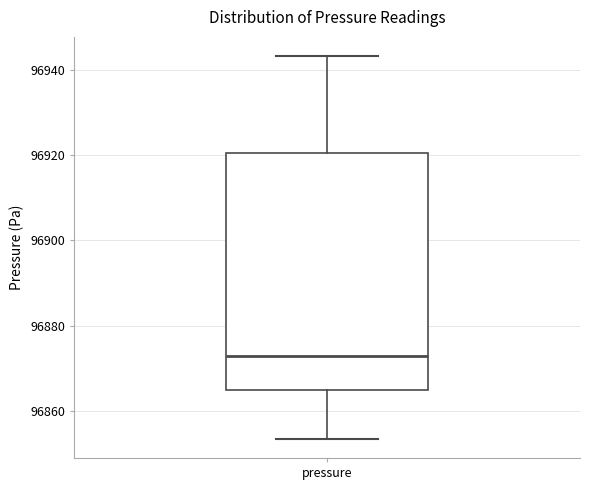

Read this box plot against the y-axis: the position of the median line, the range covered by the box, and the ends of both whiskers. The values are not printed on the chart, so give them approximately, as read against the axis.

median 96872, box 96866 to 96920, whiskers 96854 to 96944